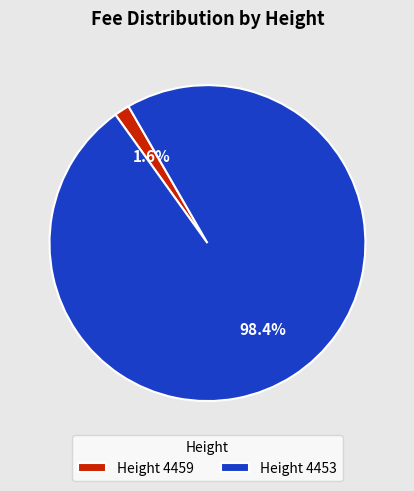

Does Height 4453 account for over 50% of the chart?

Yes